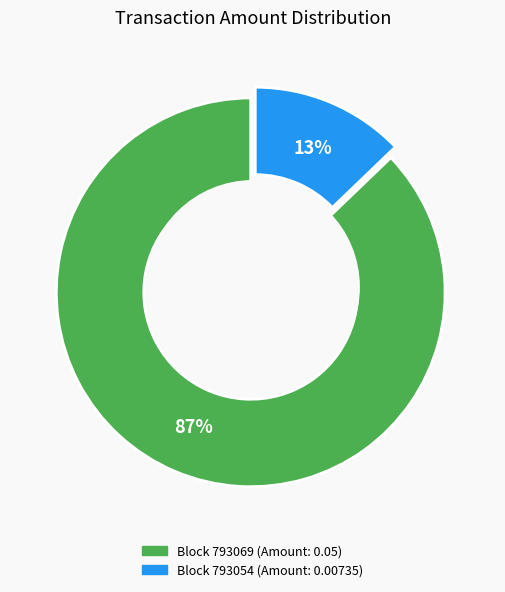

Which has a higher value, 793054 or 793069?

793069